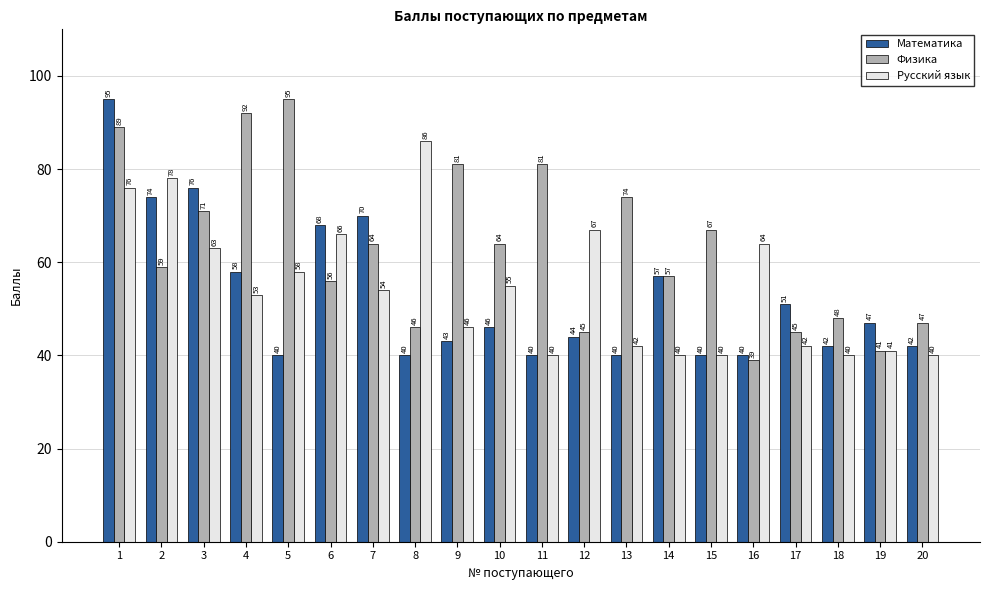

Which series has the largest total across all categories?

Физика